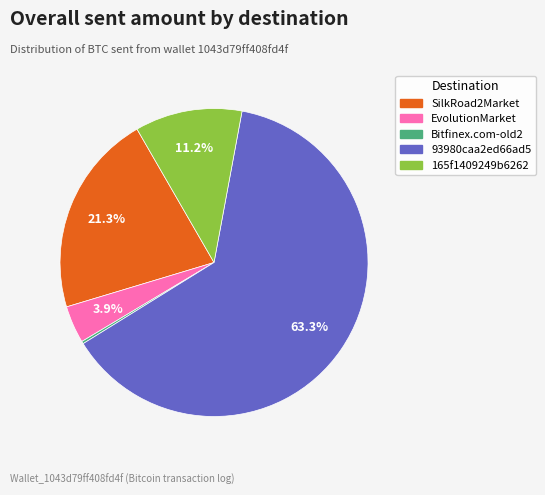

The 93980caa2ed66ad5 slice represents 74% of the pie. True or false?

False